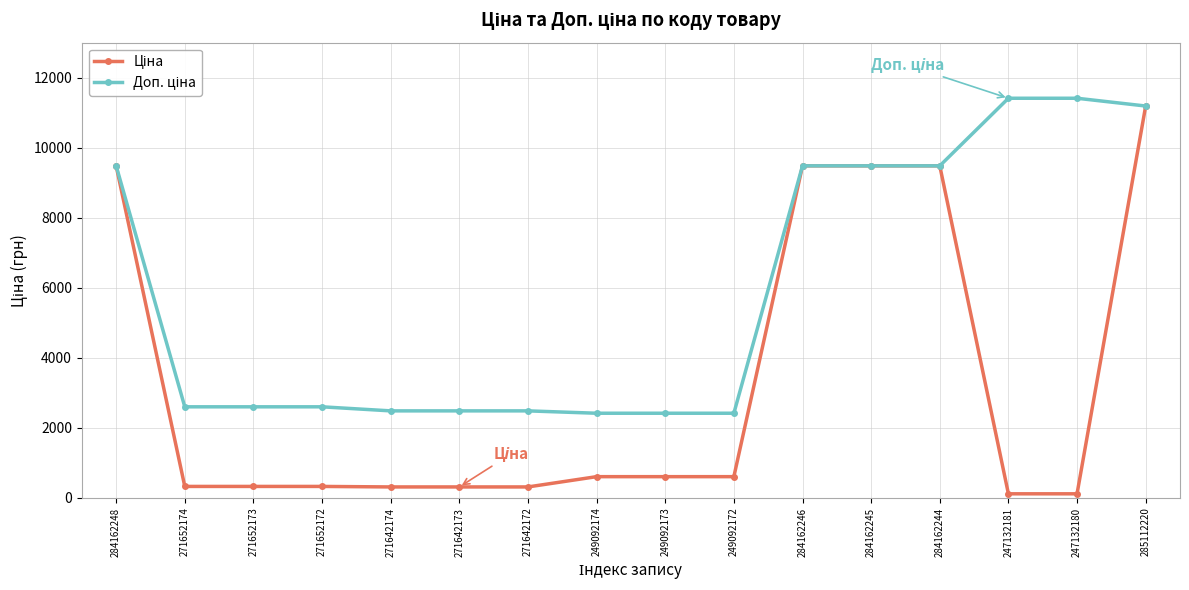

What is the difference between the highest and lowest values at 249092174?

1811.1